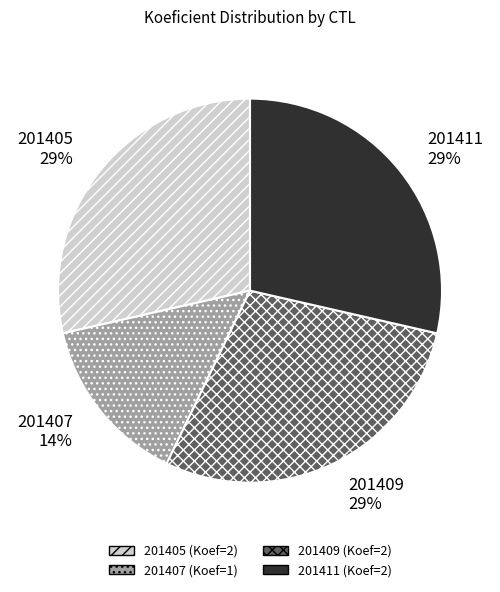

Is the sum of 201407 14% and 201409 29% greater than half?

No